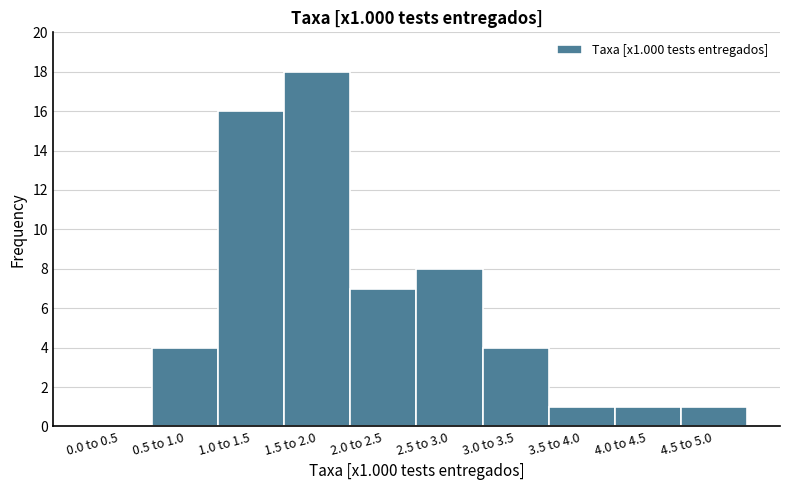

Reading left to right, extract all data points from this chart.

0.0 to 0.5=0	0.5 to 1.0=4	1.0 to 1.5=16	1.5 to 2.0=18	2.0 to 2.5=7	2.5 to 3.0=8	3.0 to 3.5=4	3.5 to 4.0=1	4.0 to 4.5=1	4.5 to 5.0=1